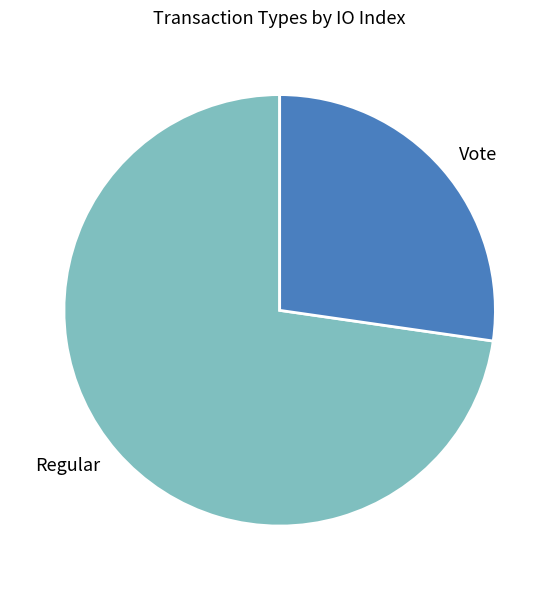

Approximately how many times larger is the value at Regular compared to Vote?

2.7